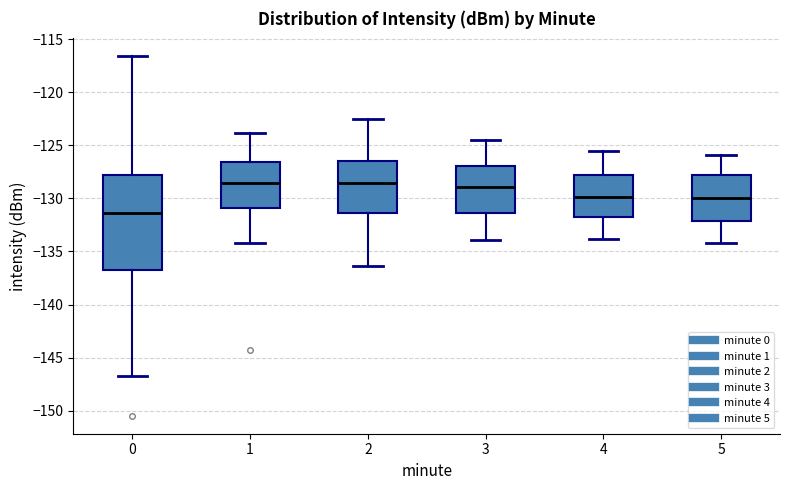

Comparing the boxes themselves (not the whiskers), which one is the tallest?

0